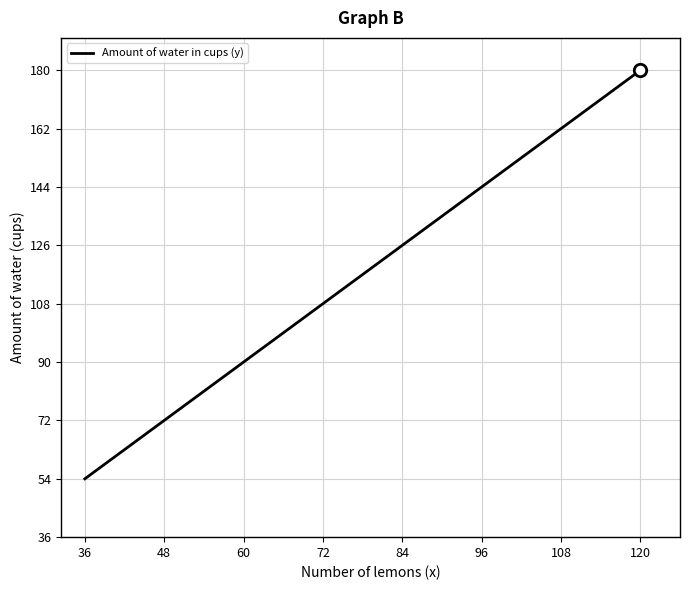

Which has a higher value, 72 or 108?

108